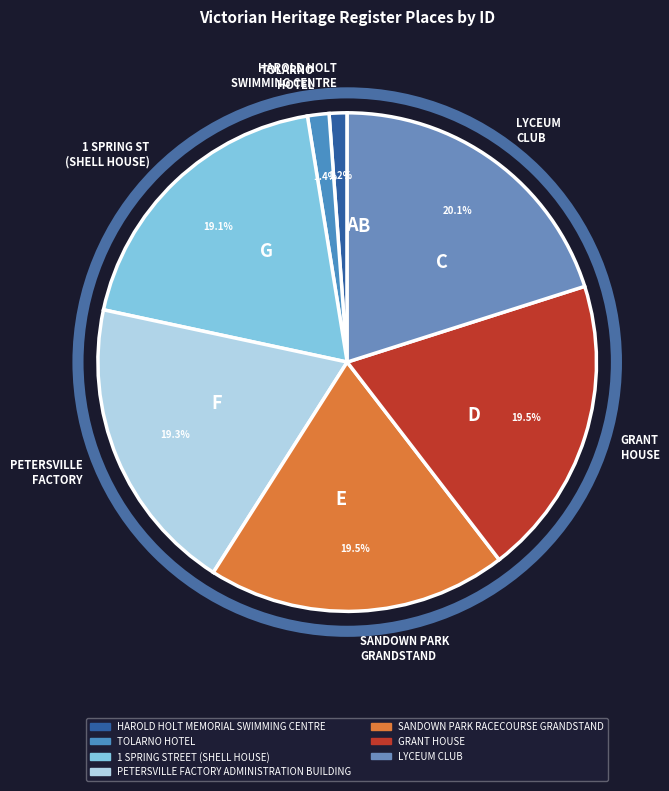

Combined, what portion of the pie is 1 SPRING ST (SHELL HOUSE) and LYCEUM CLUB?

39.2%